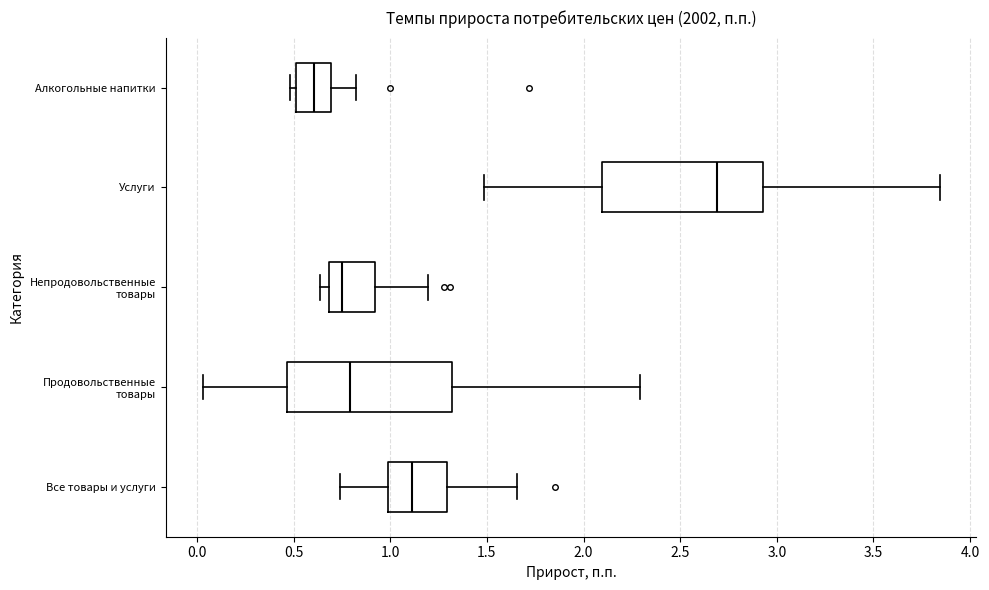

Where is the right edge of the box for Алкогольные напитки on the x-axis? The values are not printed on the chart, so give them approximately, as read against the axis.

0.70